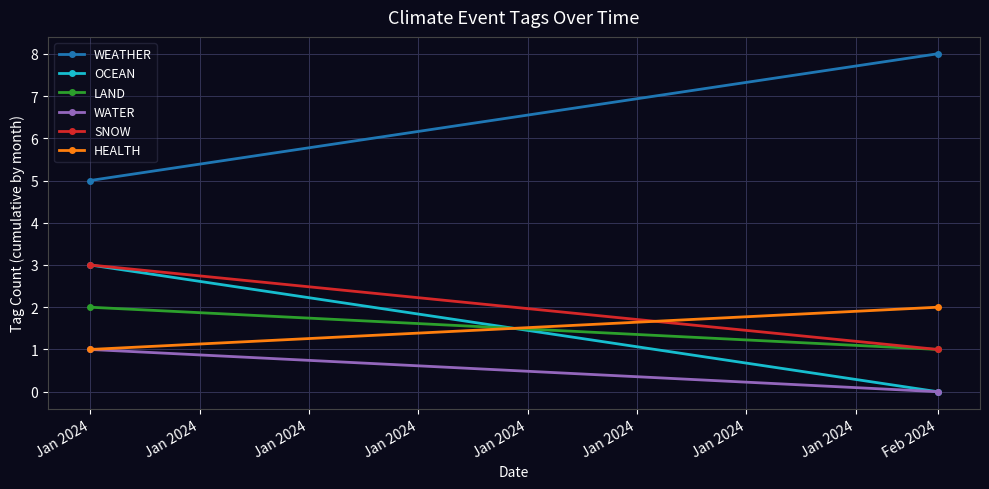

How many distinct data groups are displayed?

6